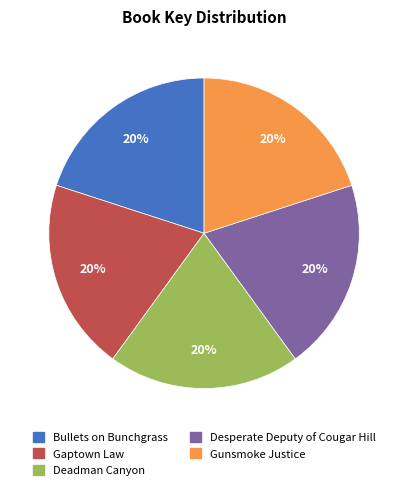

Approximately how many times larger is the value at Gaptown Law compared to Bullets on Bunchgrass?

1.0